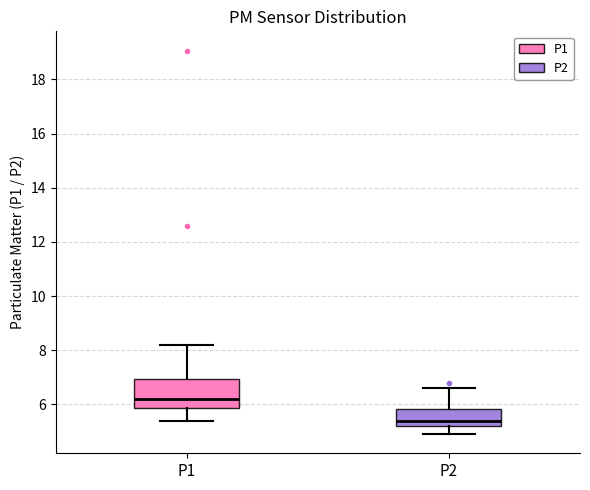

Reading left to right, transcribe this box plot: for each box, give where its median line is, the range the box spans, and where its two whiskers end, as read against the y-axis. The values are not printed on the chart, so give them approximately, as read against the axis.

P1: median 6.2, box 5.8 to 7.0, whiskers 5.4 to 8.2
P2: median 5.4, box 5.2 to 5.8, whiskers 5.0 to 6.6